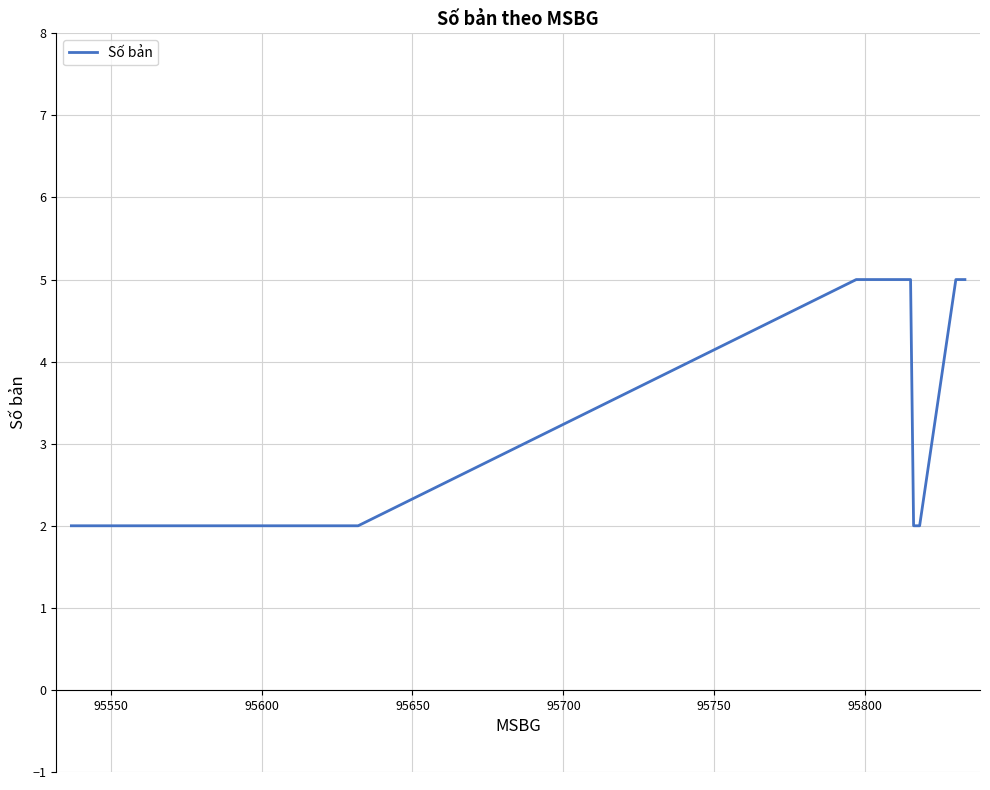

What is the difference between the maximum and minimum values?

3